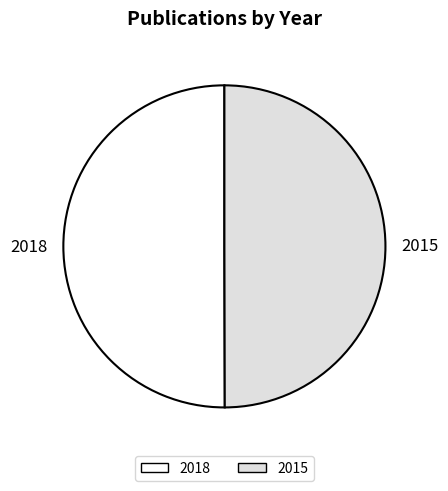

Approximately how many times larger is the value at 2015 compared to 2018?

1.0